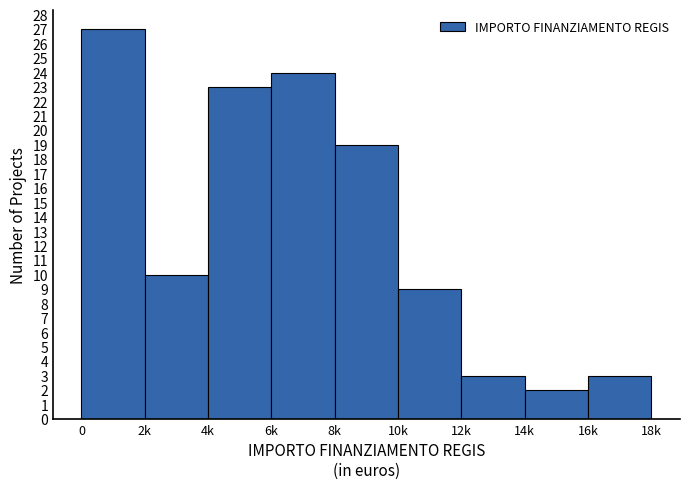

Reading left to right, list all the values displayed in this chart.

0=27	2k=10	4k=23	6k=24	8k=19	10k=9	12k=3	14k=2	16k=3